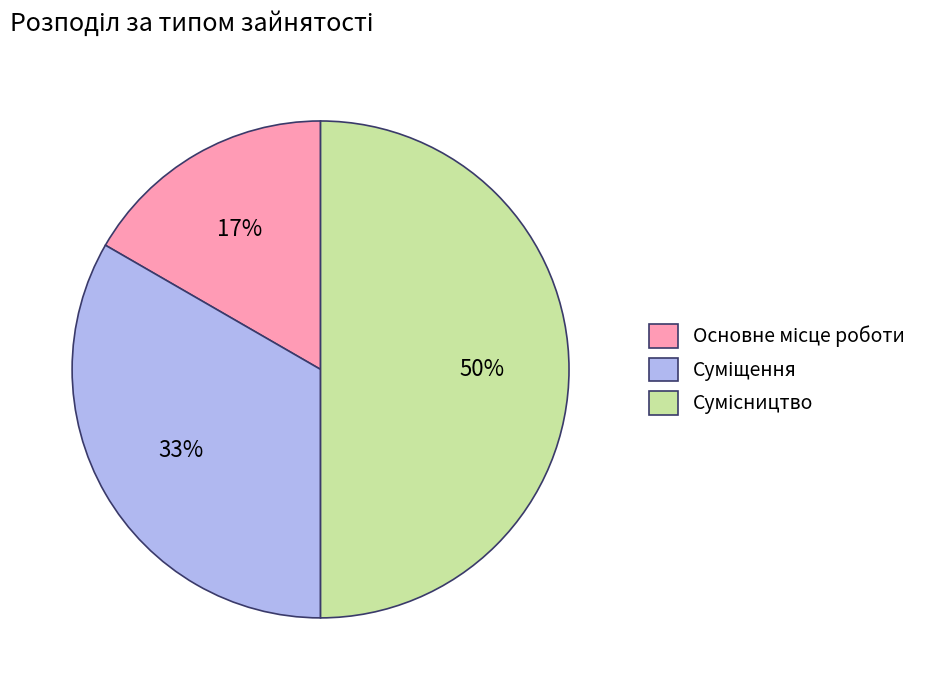

To the nearest percent, what is the average slice percentage?

33%